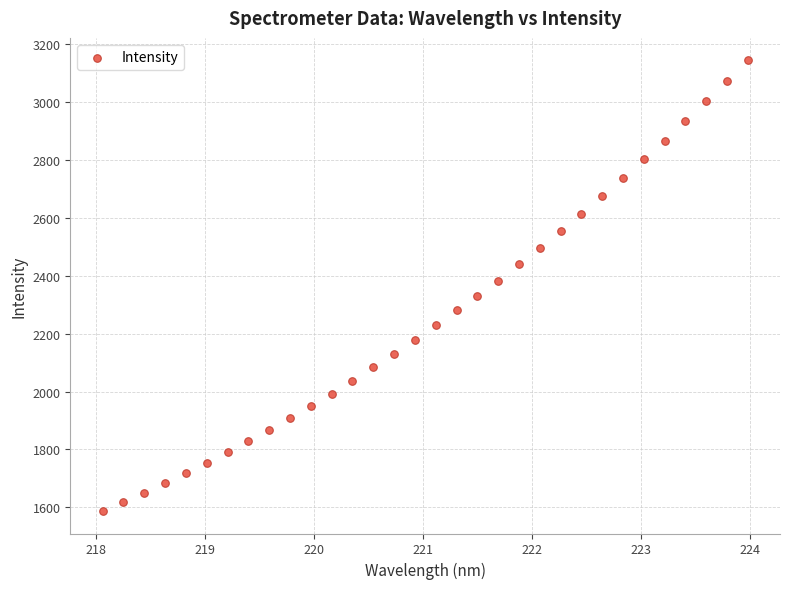

What is the range of Y values (max minus min)?

1556.4